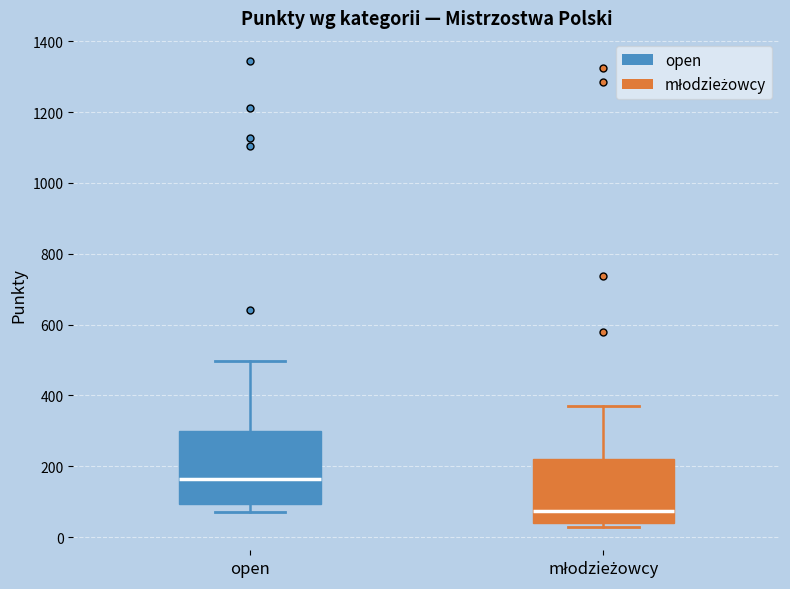

Which box is the tallest, from its lower edge to its upper edge?

open